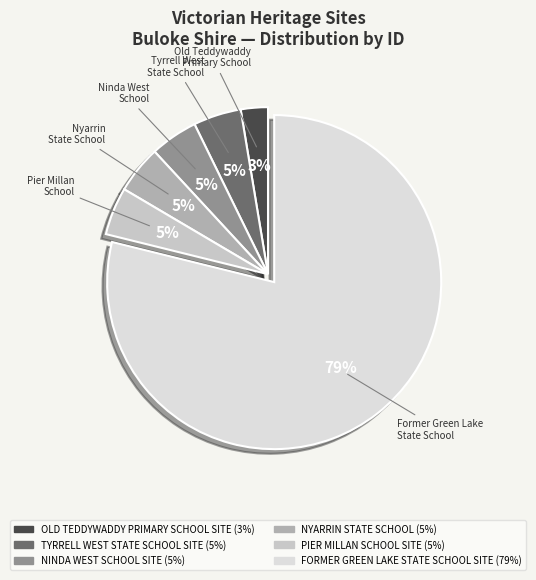

Is it true that TYRRELL WEST STATE SCHOOL SITE is 1% of the pie?

False